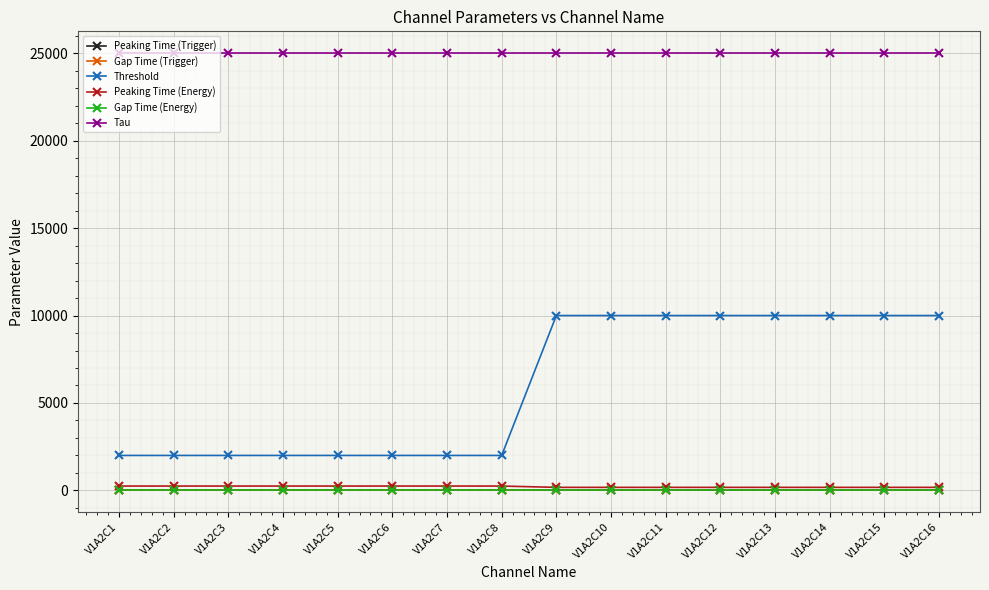

What are all the series names shown in the legend?

Peaking Time (Trigger), Gap Time (Trigger), Threshold, Peaking Time (Energy), Gap Time (Energy), Tau